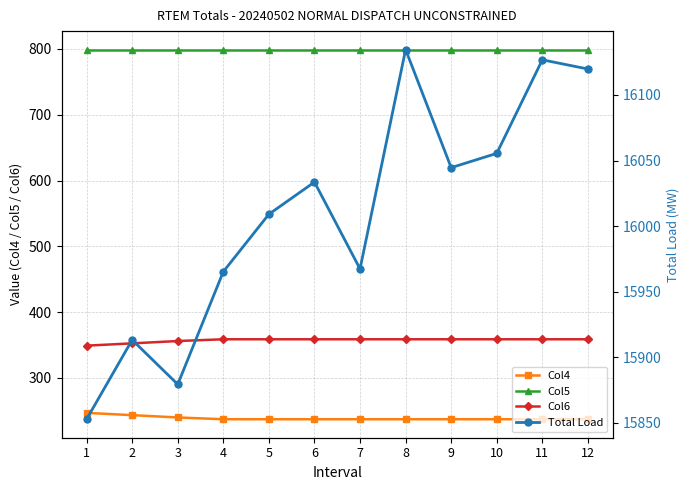

Rank the series by their maximum value, from highest to lowest.

Total Load, Col5, Col6, Col4